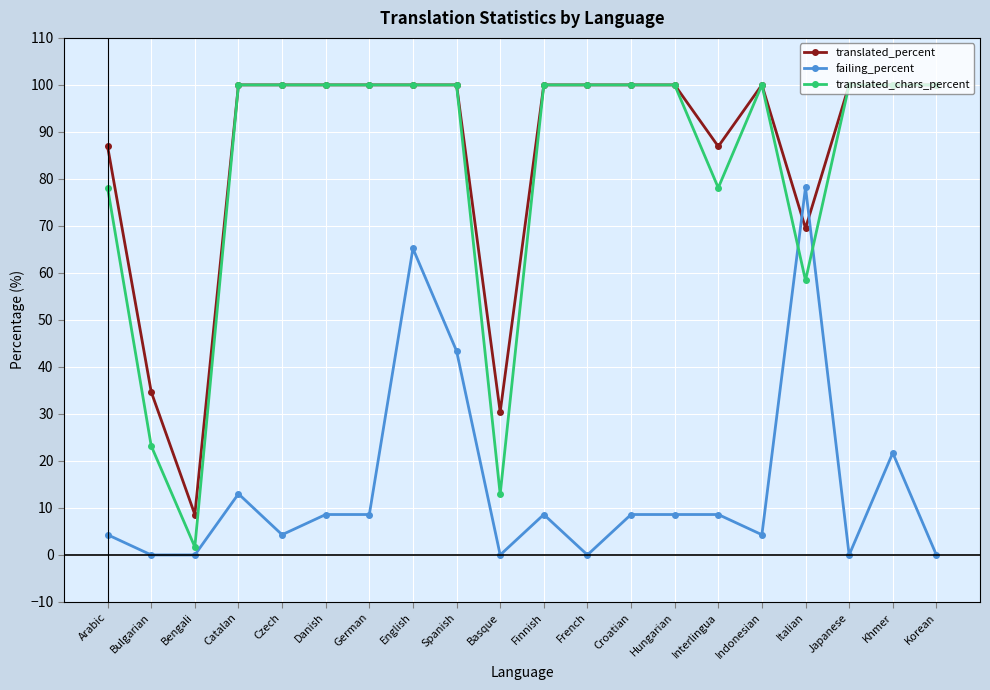

What is the total value across all series at Danish?

208.6